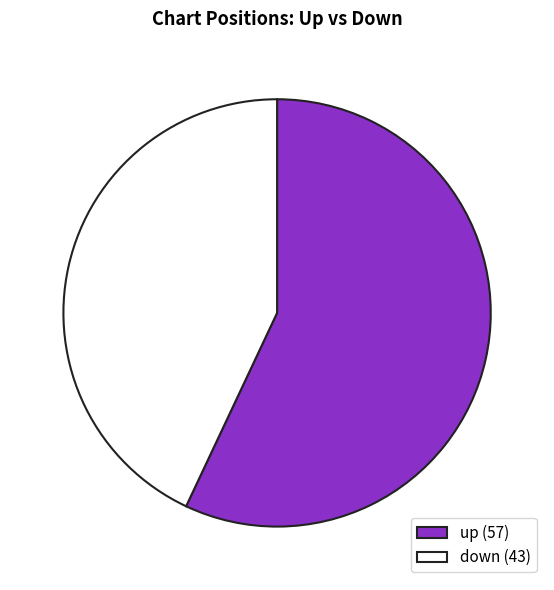

Rank the categories by value from highest to lowest.

up, down